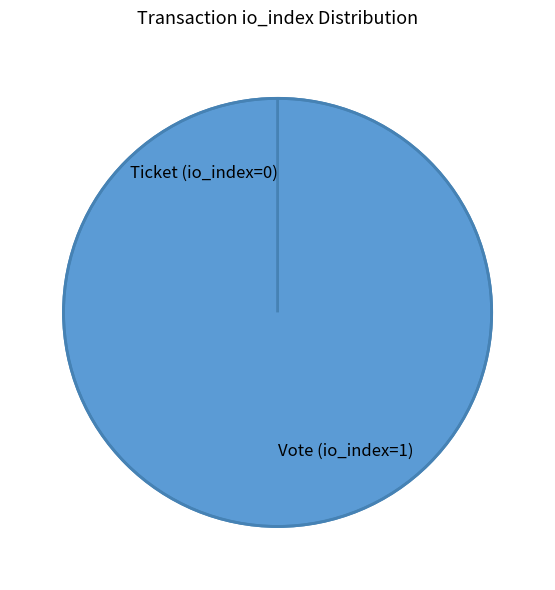

Rank the categories by value from lowest to highest.

Ticket (io_index=0), Vote (io_index=1)